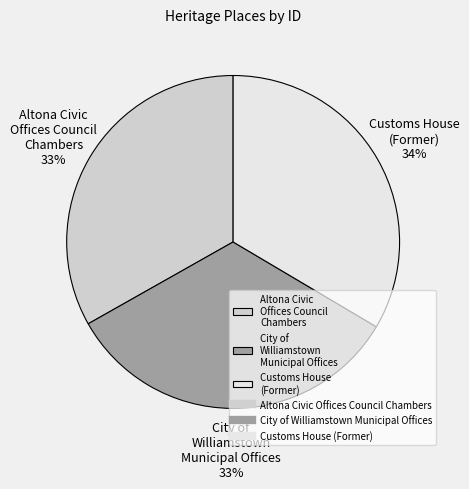

Does Customs House (Former) represent more than half of the total?

No